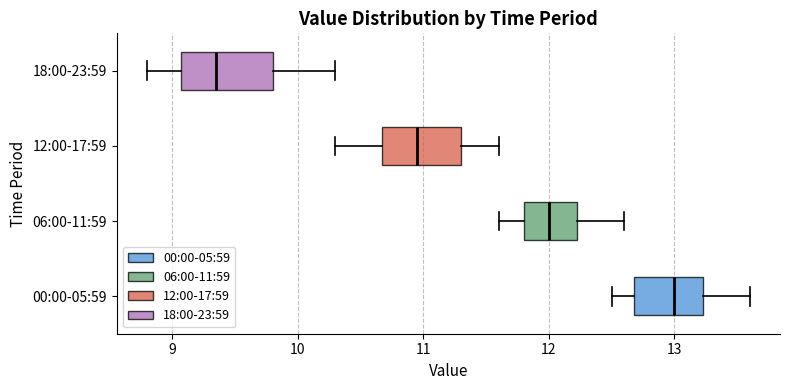

Reading bottom to top, transcribe this box plot: for each box, give where its median line is, the range the box spans, and where its two whiskers end, as read against the x-axis. The values are not printed on the chart, so give them approximately, as read against the axis.

00:00-05:59: median 13.0, box 12.7 to 13.2, whiskers 12.5 to 13.6
06:00-11:59: median 12.0, box 11.8 to 12.2, whiskers 11.6 to 12.6
12:00-17:59: median 11.0, box 10.7 to 11.3, whiskers 10.3 to 11.6
18:00-23:59: median 9.4, box 9.1 to 9.8, whiskers 8.8 to 10.3